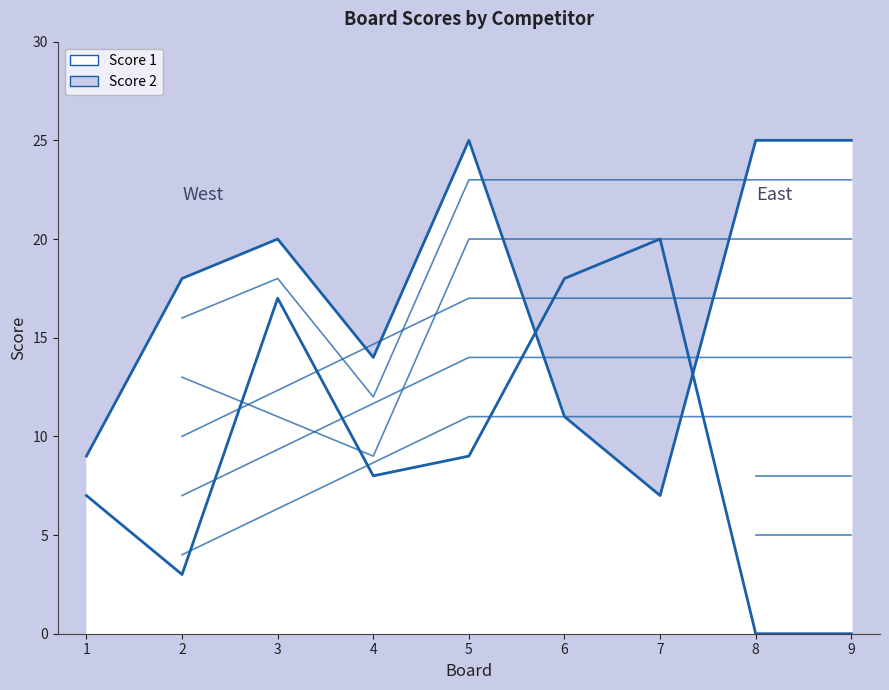

How many categories are shown in the chart?

9